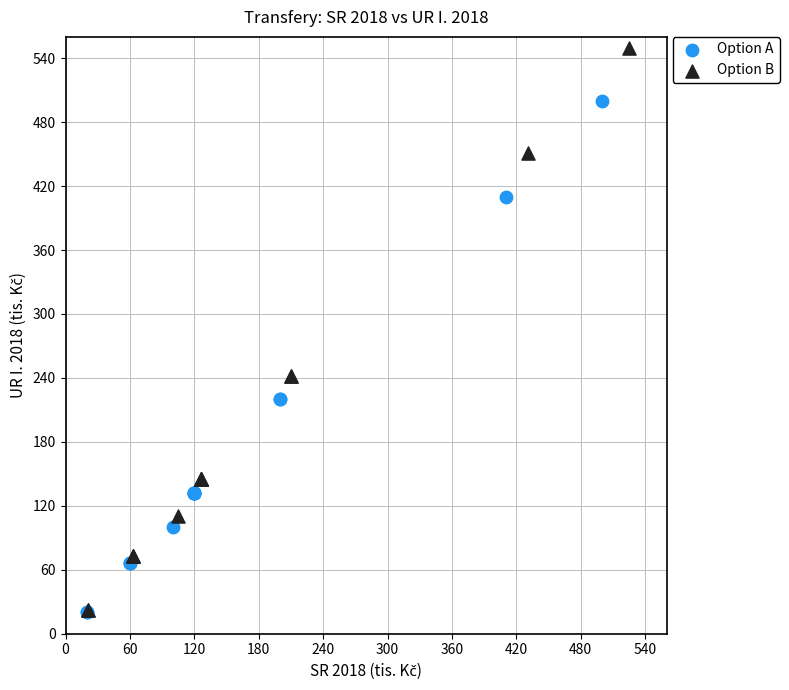

Which series has the largest Y range (max minus min)?

Option B